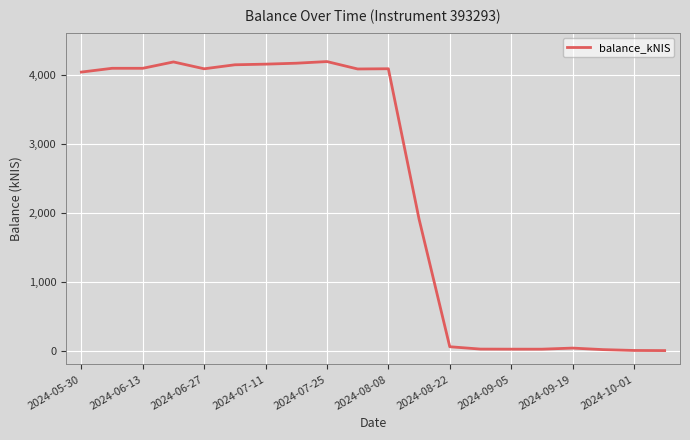

What is the maximum value shown in the chart?

4195.1